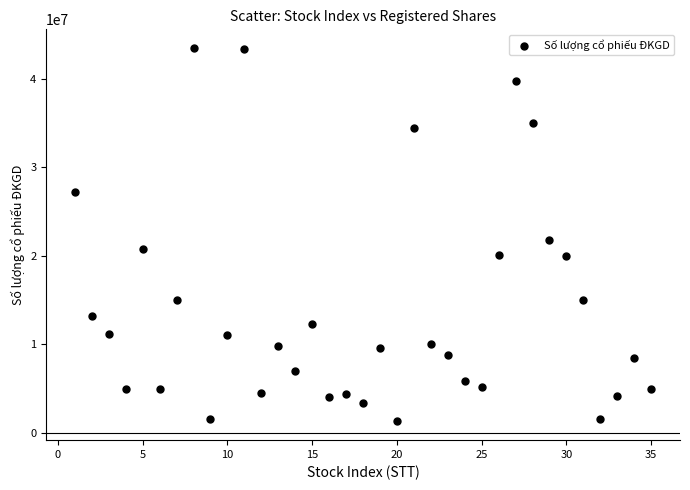

What Y value in the scatter plot is closest to 22386500?

21846000